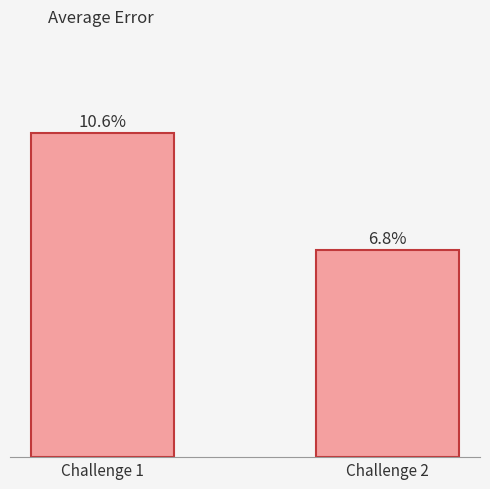

Rank the categories by value from lowest to highest.

Challenge 2, Challenge 1